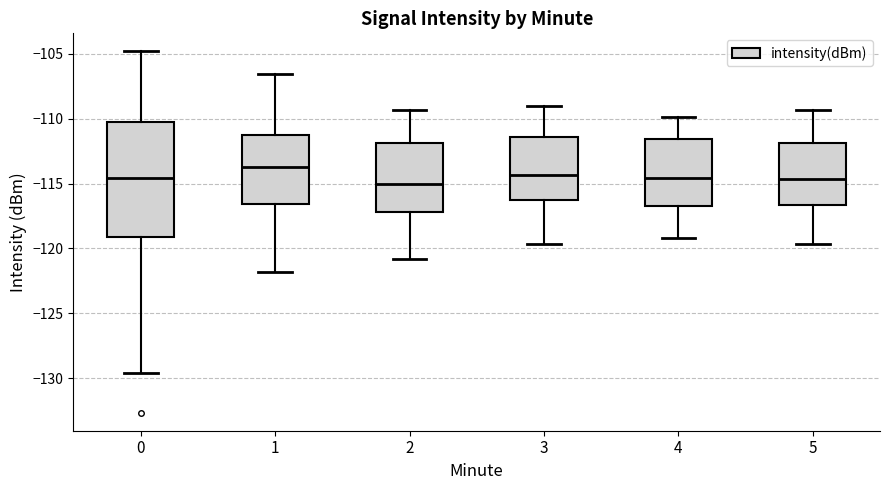

Where is the upper edge of the box at x = 5 on the y-axis? The values are not printed on the chart, so give them approximately, as read against the axis.

-112.0